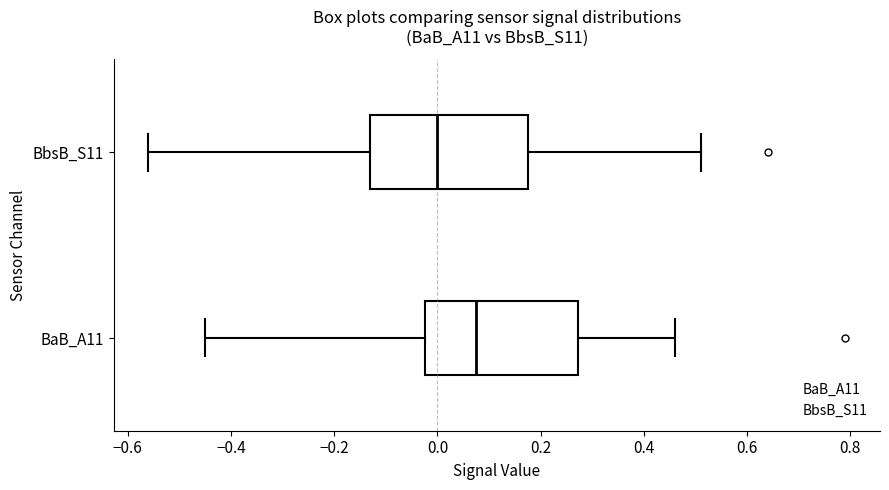

Where is the left edge of the box for BaB_A11 on the x-axis? The values are not printed on the chart, so give them approximately, as read against the axis.

-0.02